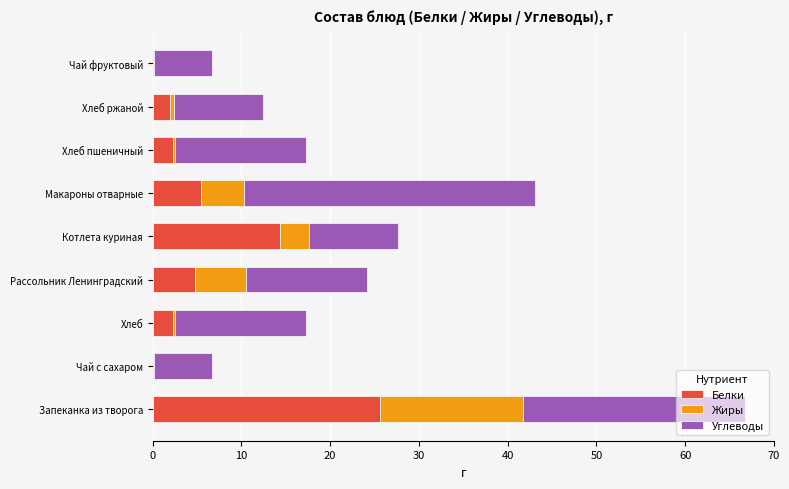

What are all the series names shown in the legend?

Белки, Жиры, Углеводы